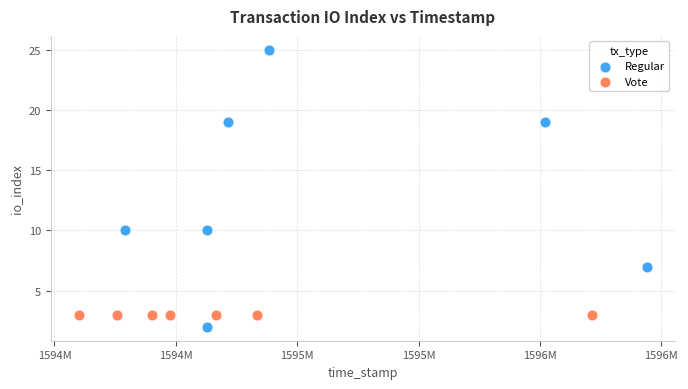

What are all the series names shown in the legend?

Regular, Vote